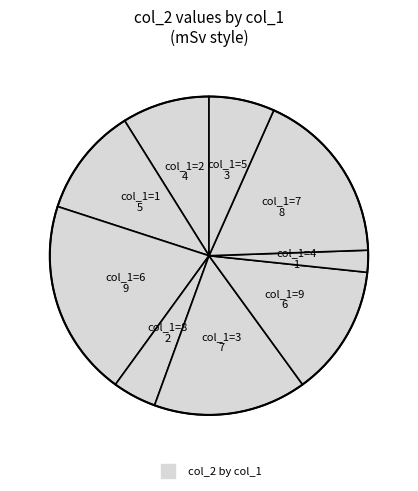

How many slices are in this pie chart?

9